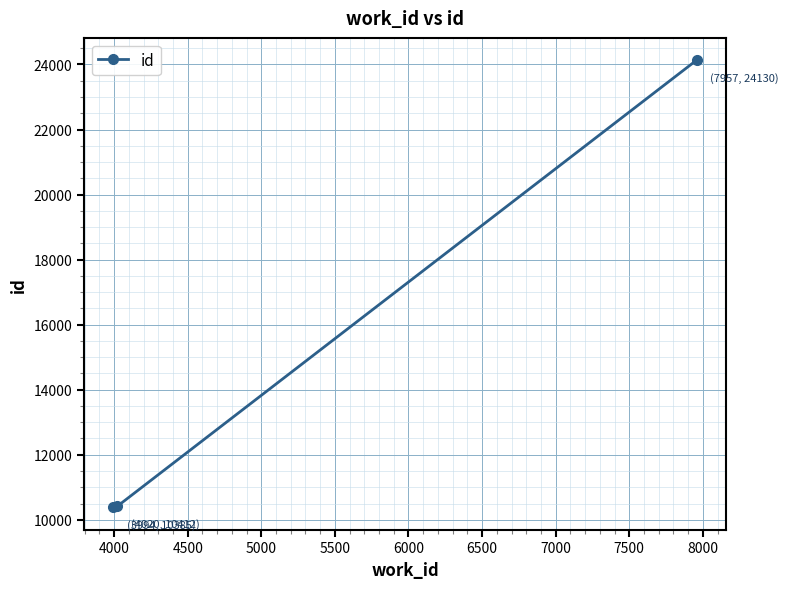

What is the difference between the maximum and second lowest values?

13718